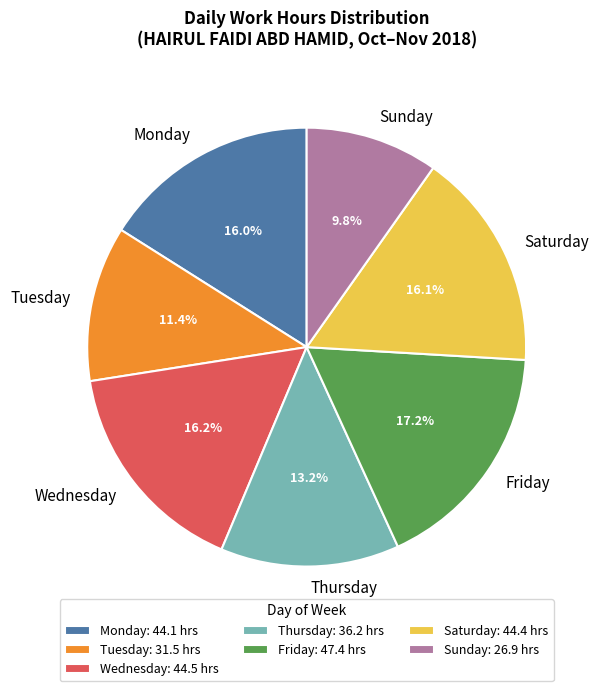

How many segments does this pie chart have?

7